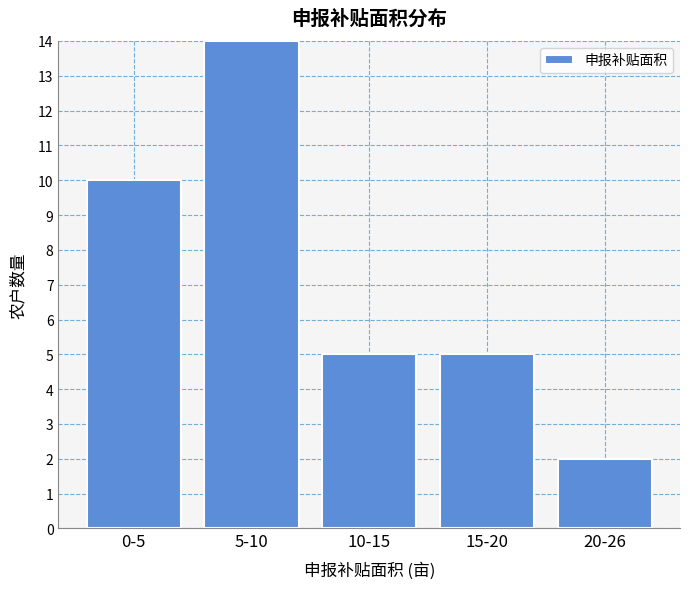

Reading left to right, transcribe all the data shown in this chart.

10	14	5	5	2